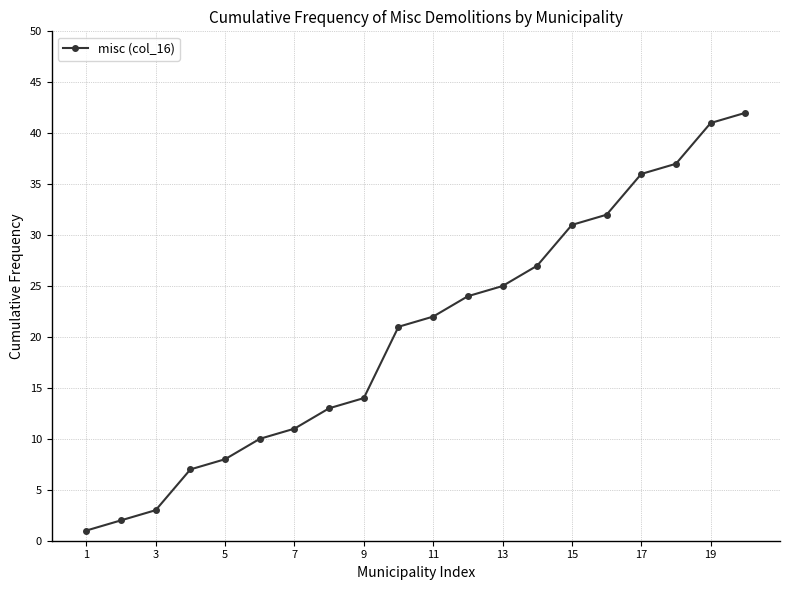

What is the average value?

20